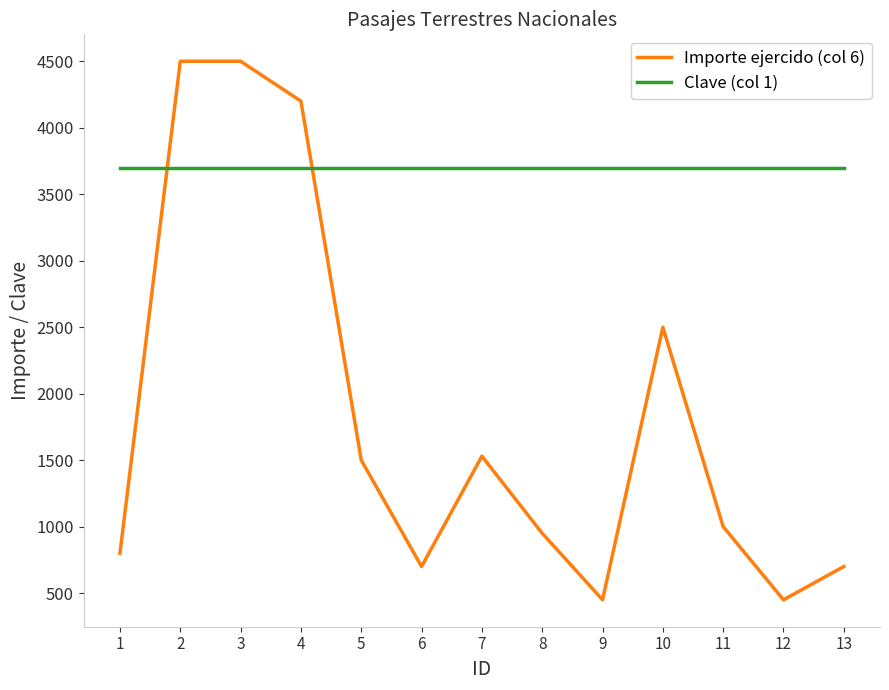

What is the spread (max minus min) of values at 9?

3250.0